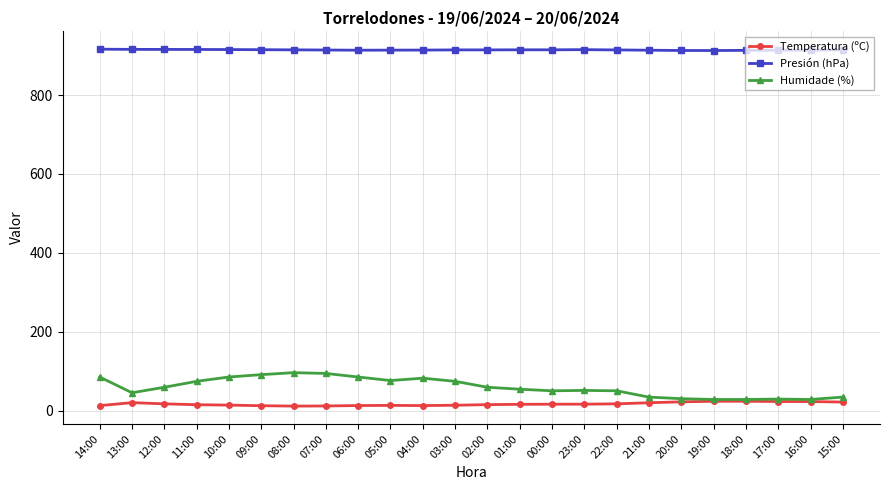

What is the value of the Presión (hPa) point at the 17th from the left?

914.7